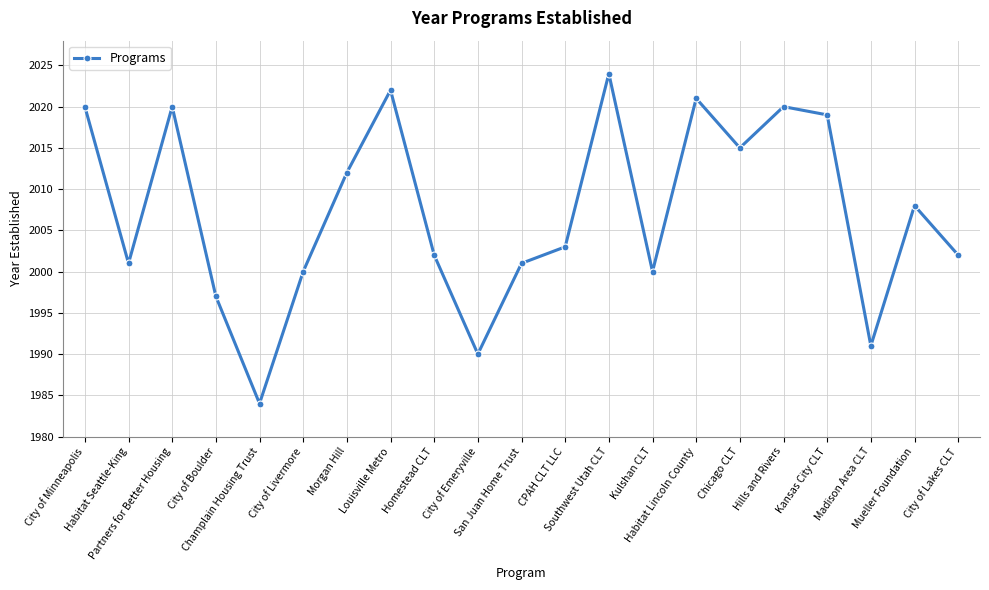

At which label is the value closest to 2004?

CPAH CLT LLC